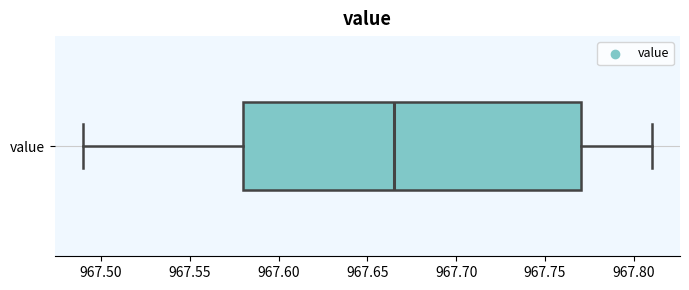

Read this box plot against the x-axis: the position of the median line, the range covered by the box, and the ends of both whiskers. The values are not printed on the chart, so give them approximately, as read against the axis.

median 967.665, box 967.580 to 967.770, whiskers 967.490 to 967.810